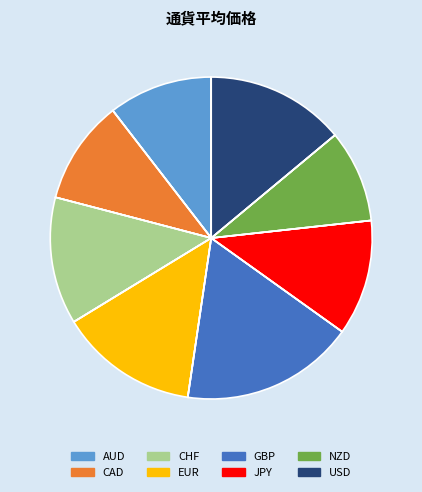

Count the number of slices in the pie.

8